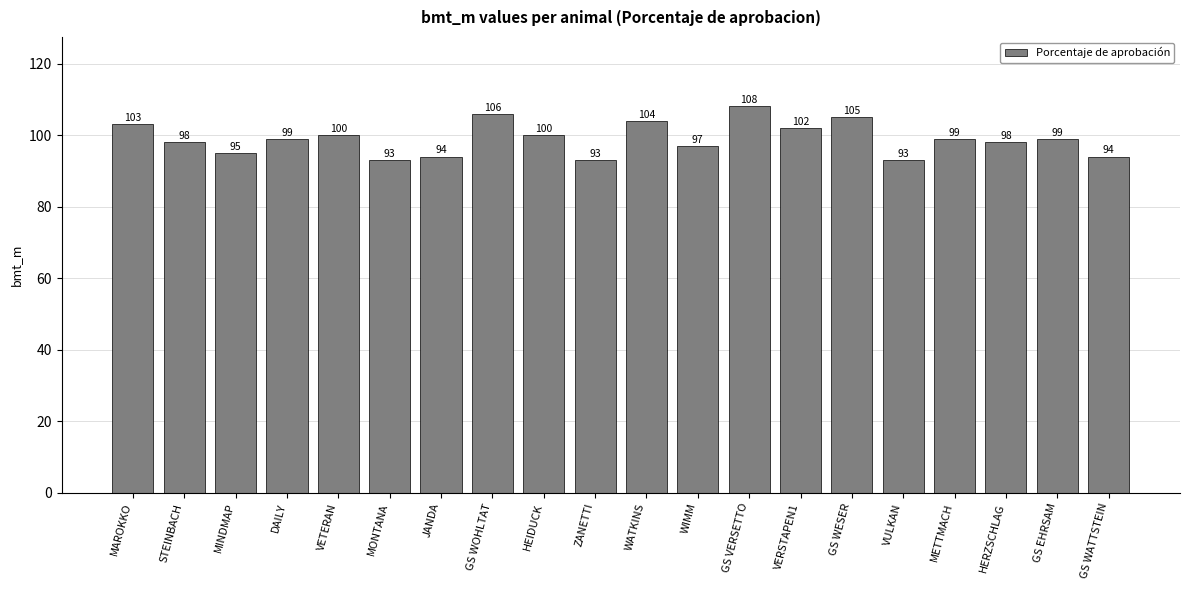

What is the label of the 2nd bar from the right?

GS EHRSAM